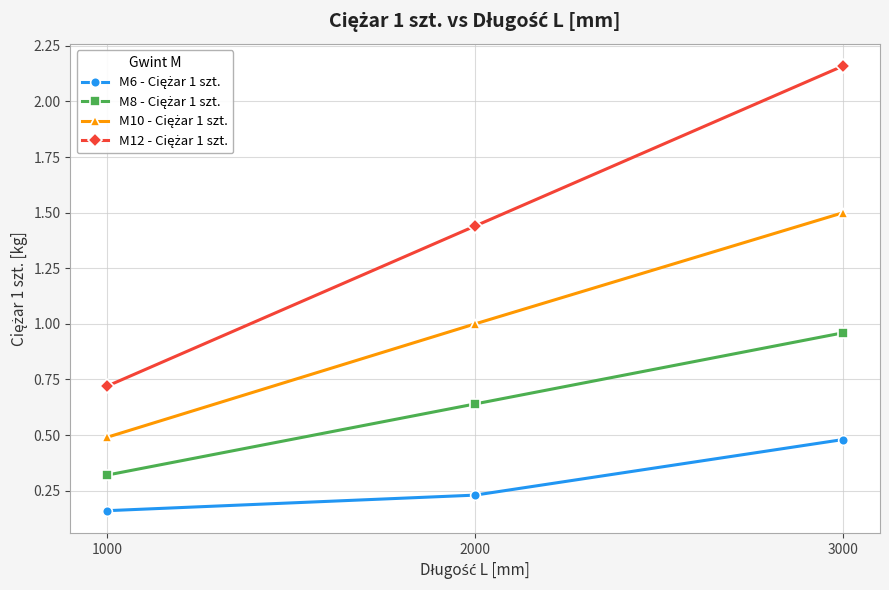

At which category does the chart reach its peak across all series?

3000